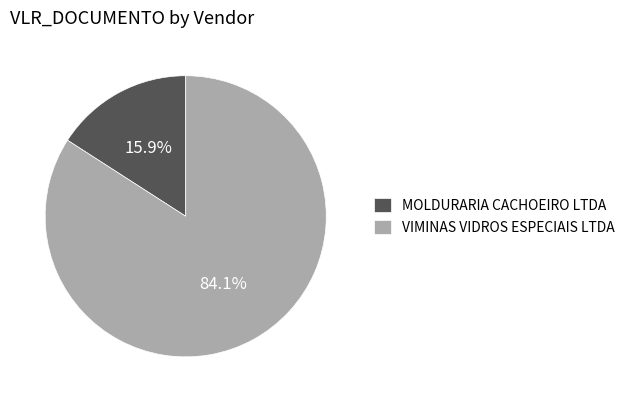

Count the number of slices in the pie.

2